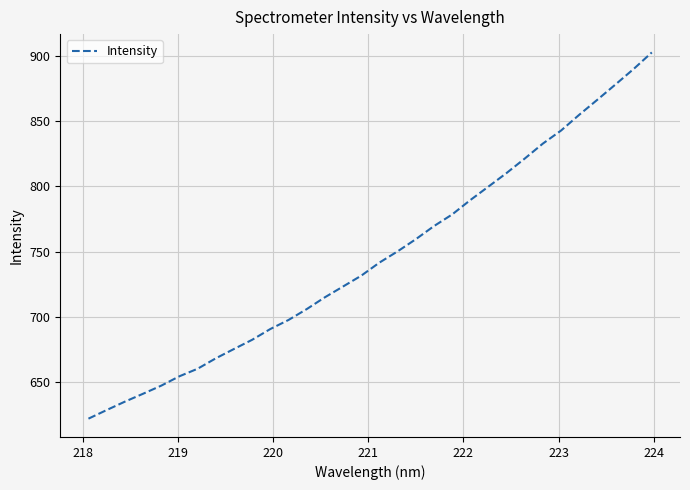

Does the chart have visible grid lines?

Yes